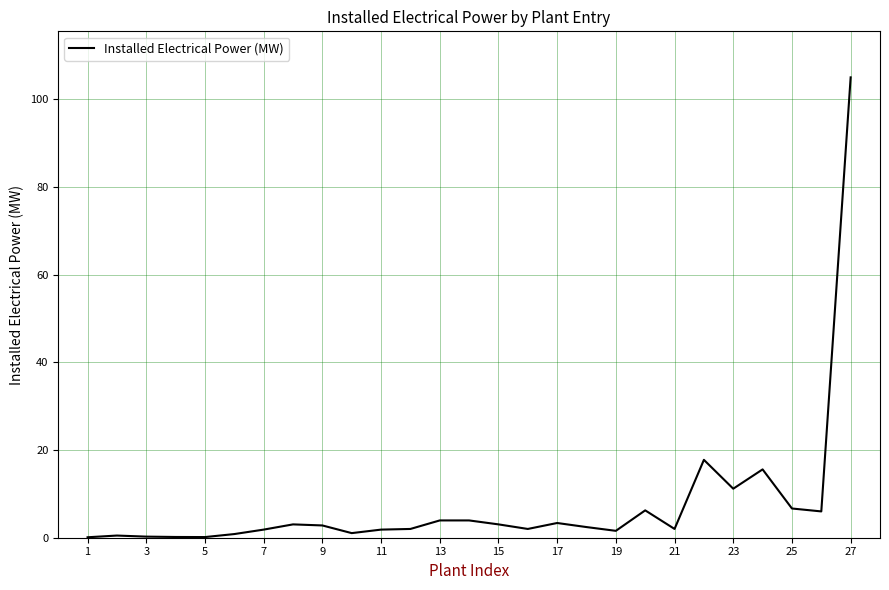

What is the maximum value shown in the chart?

105.0